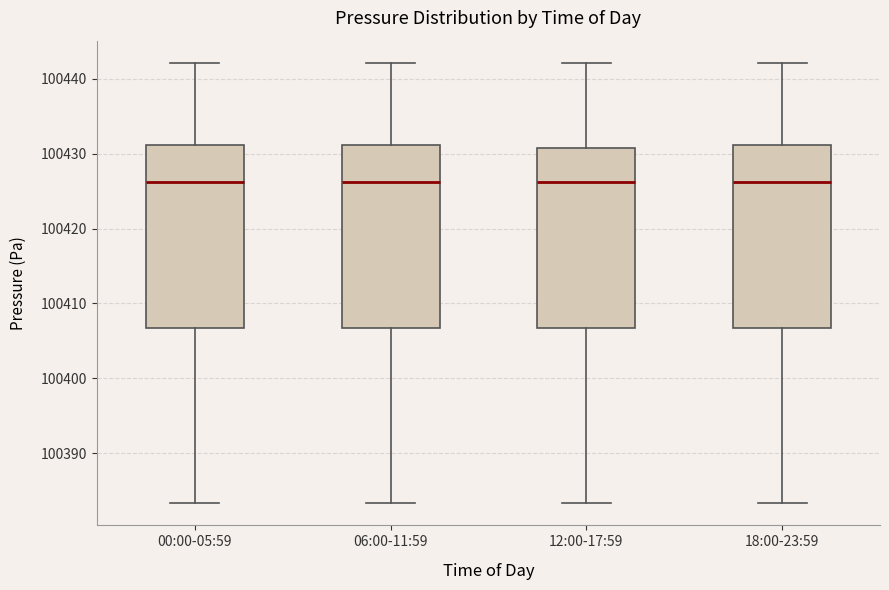

Reading left to right, read every box against the y-axis: the position of its median line, the range the box covers, and the ends of its whiskers. The values are not printed on the chart, so give them approximately, as read against the axis.

00:00-05:59: median 100426, box 100407 to 100431, whiskers 100383 to 100442
06:00-11:59: median 100426, box 100407 to 100431, whiskers 100383 to 100442
12:00-17:59: median 100426, box 100407 to 100431, whiskers 100383 to 100442
18:00-23:59: median 100426, box 100407 to 100431, whiskers 100383 to 100442